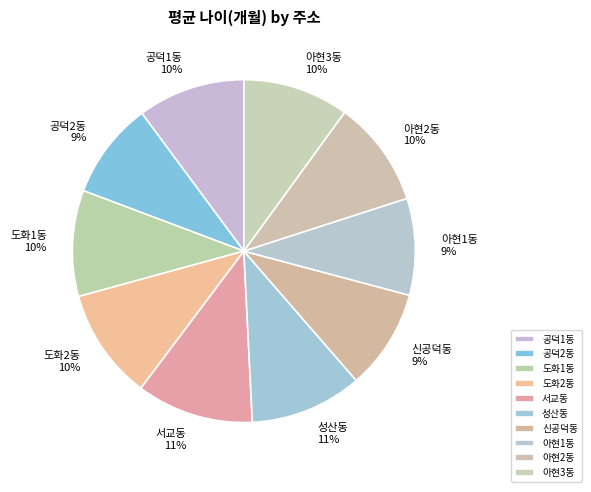

To the nearest percent, what is the difference between the 도화1동 and 아현1동 slice percentages?

1%